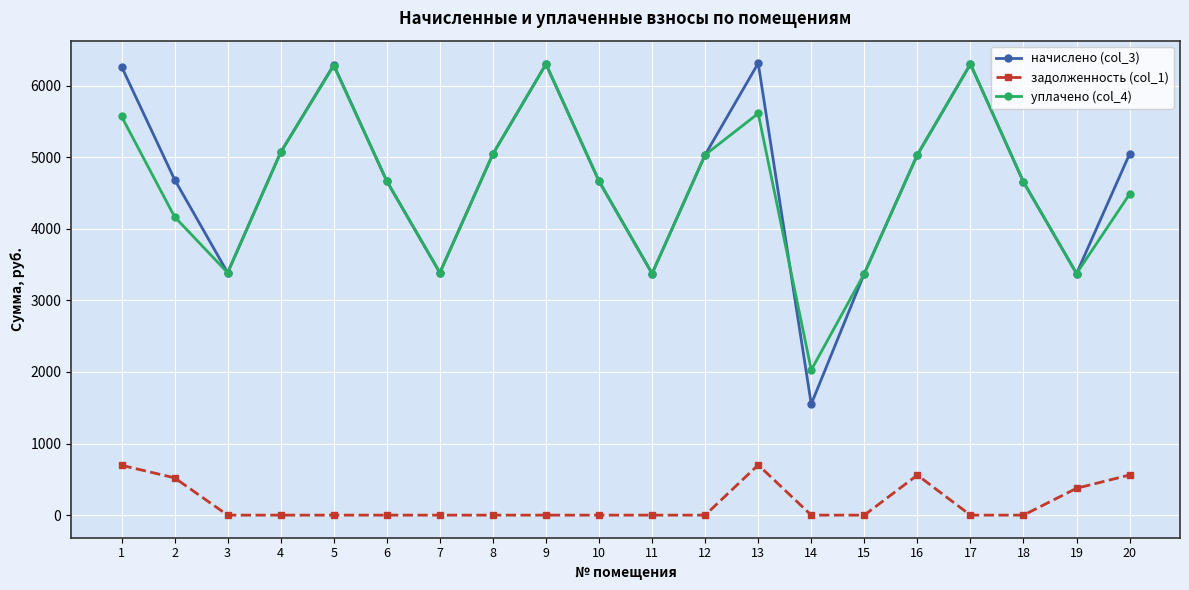

Which series has the largest total across all categories?

начислено (col_3)